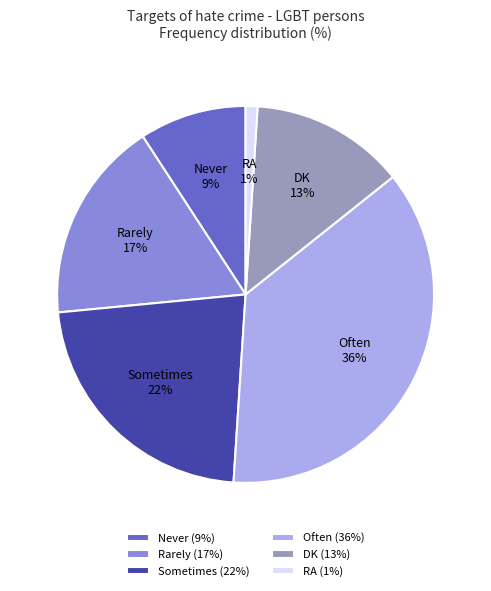

Approximately how many times larger is the value at Never compared to Rarely?

0.5